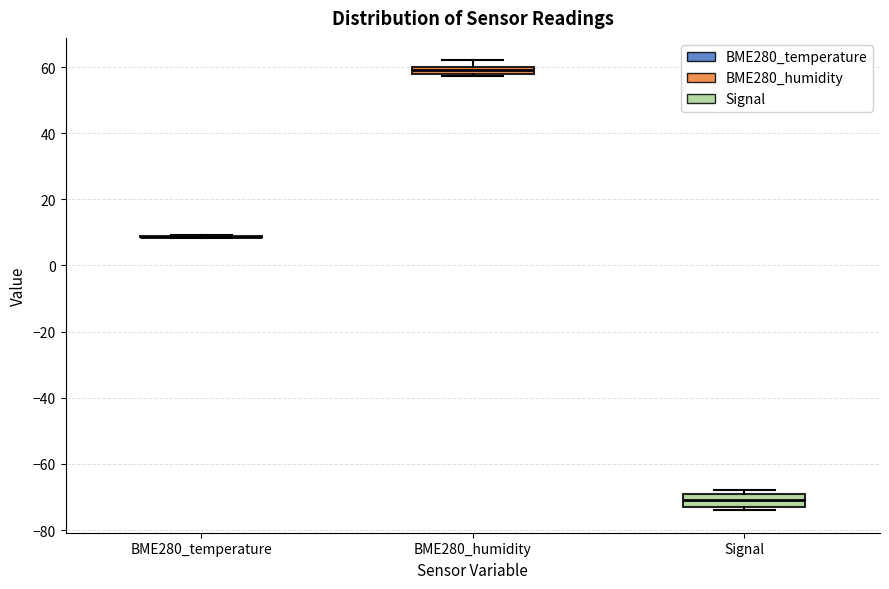

Where is the upper edge of the box for BME280_humidity on the y-axis? The values are not printed on the chart, so give them approximately, as read against the axis.

60